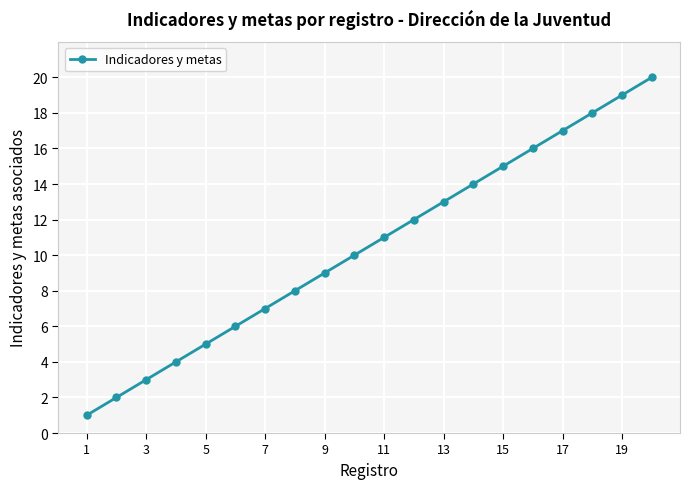

What is the sum of all values?

210